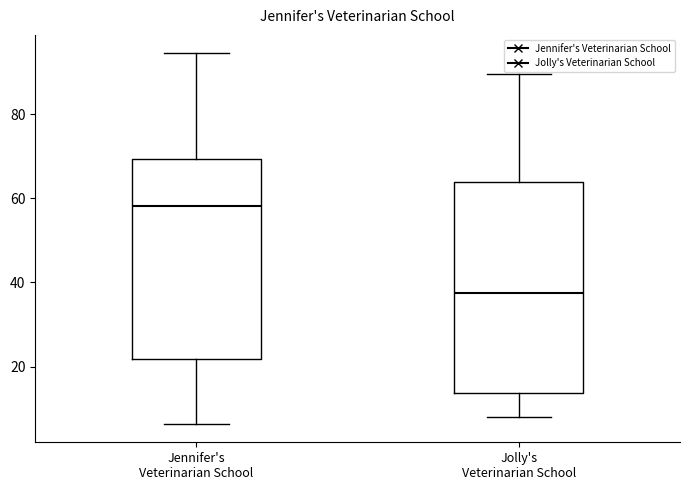

Reading left to right, read every box against the y-axis: the position of its median line, the range the box covers, and the ends of its whiskers. The values are not printed on the chart, so give them approximately, as read against the axis.

Jennifer's Veterinarian School: median 58, box 22 to 70, whiskers 6 to 94
Jolly's Veterinarian School: median 38, box 14 to 64, whiskers 8 to 90